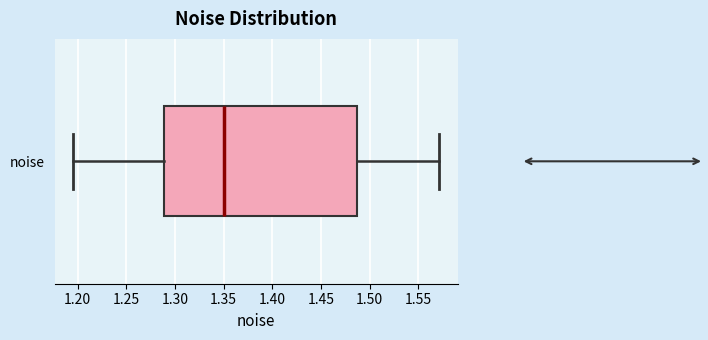

Transcribe this box plot: give where the median line is, the range the box spans, and where the two whiskers end, as read against the x-axis. The values are not printed on the chart, so give them approximately, as read against the axis.

median 1.350, box 1.290 to 1.485, whiskers 1.195 to 1.570